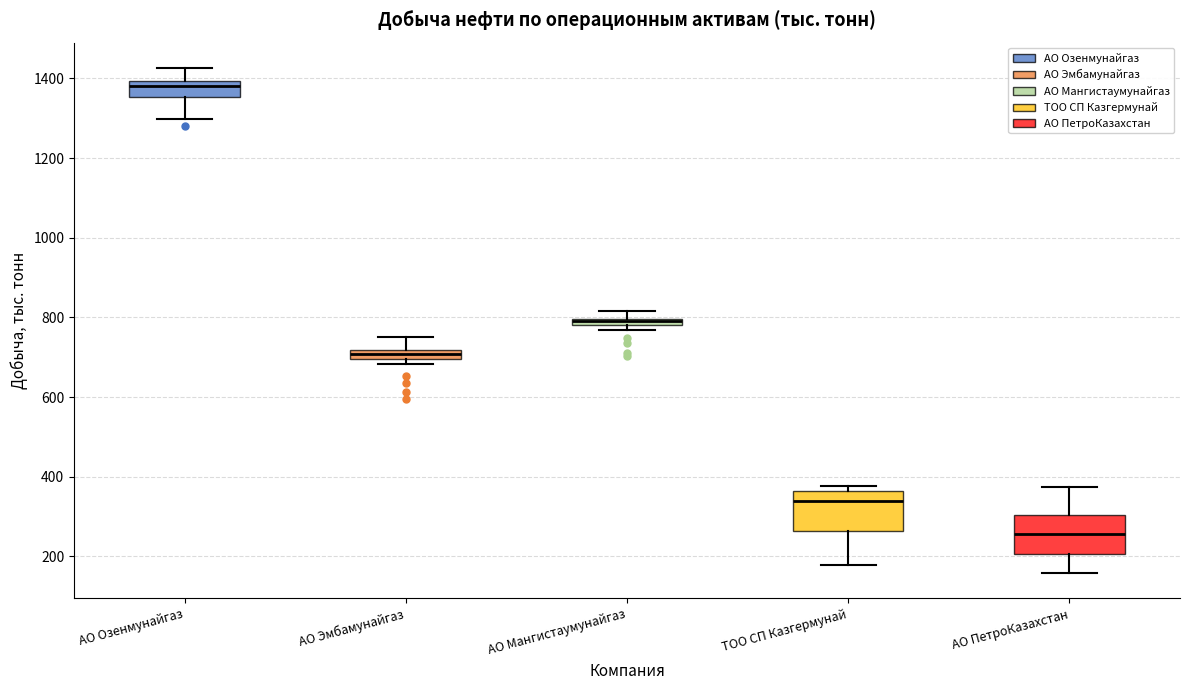

Which box's median line is the highest?

АО Озенмунайгаз